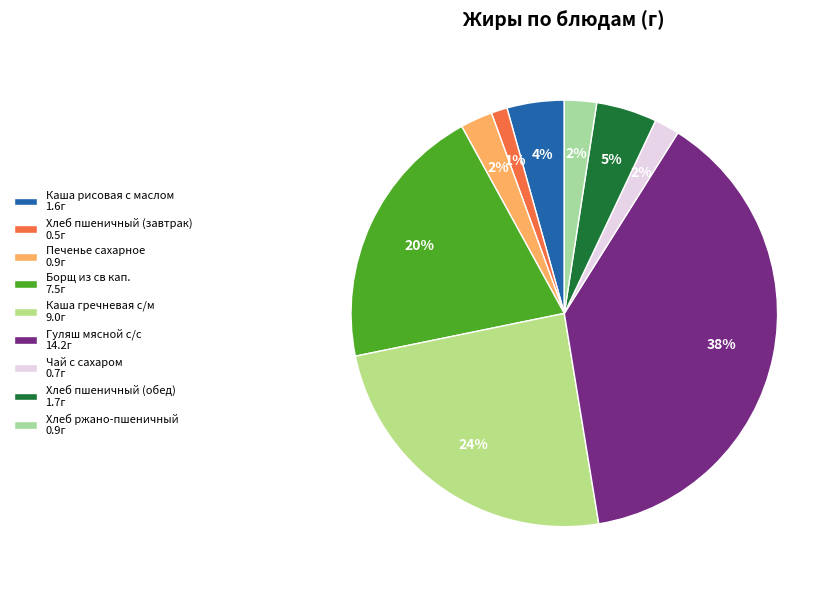

Which category has the biggest portion of the pie?

Гуляш мясной с/с 14.2г